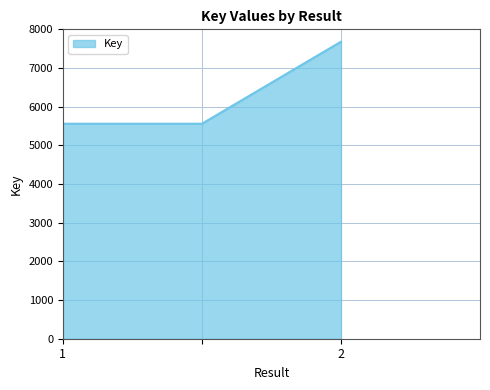

What is the minimum value shown in the chart?

5559